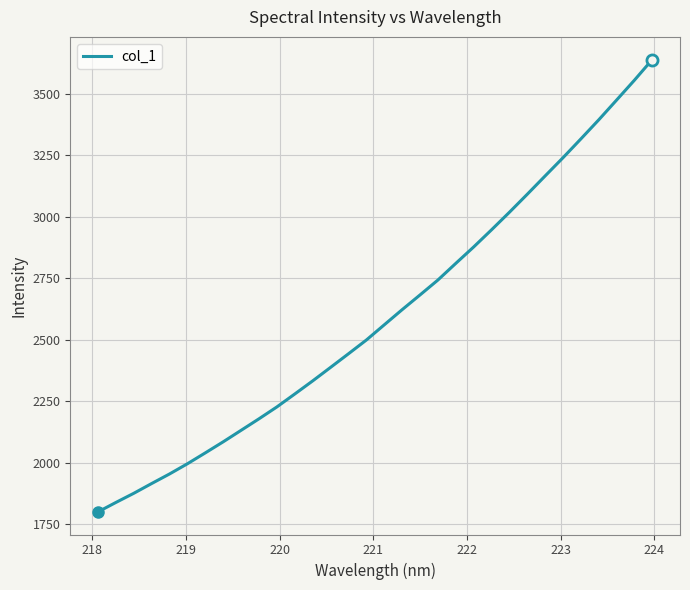

What is the sum of all values?

83115.3